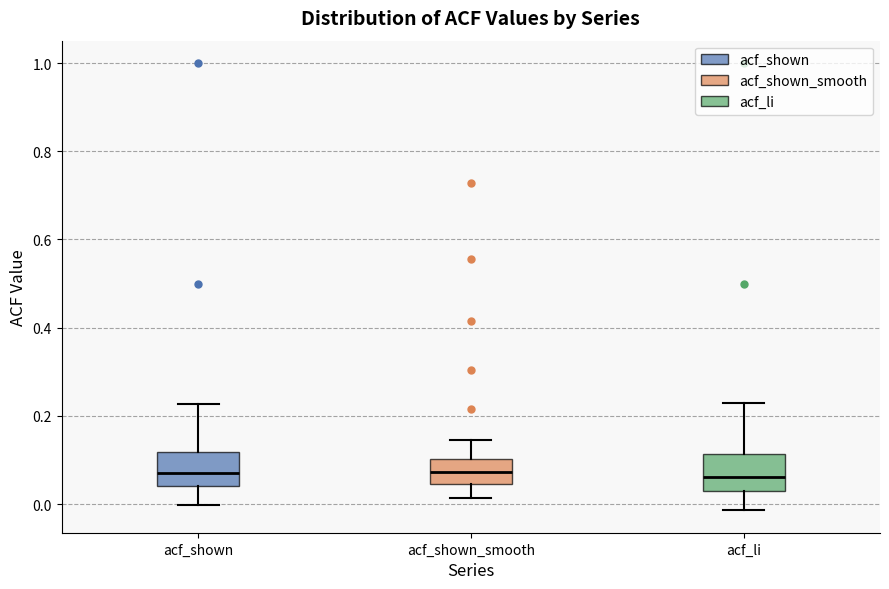

Reading left to right, transcribe this box plot: for each box, give where its median line is, the range the box spans, and where its two whiskers end, as read against the y-axis. The values are not printed on the chart, so give them approximately, as read against the axis.

acf_shown: median 0.08, box 0.04 to 0.12, whiskers 0.00 to 0.22
acf_shown_smooth: median 0.08, box 0.04 to 0.10, whiskers 0.02 to 0.14
acf_li: median 0.06, box 0.02 to 0.12, whiskers -0.02 to 0.22